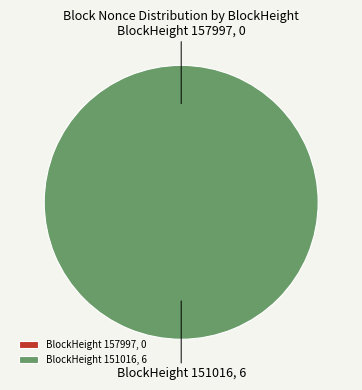

How many segments does this pie chart have?

2